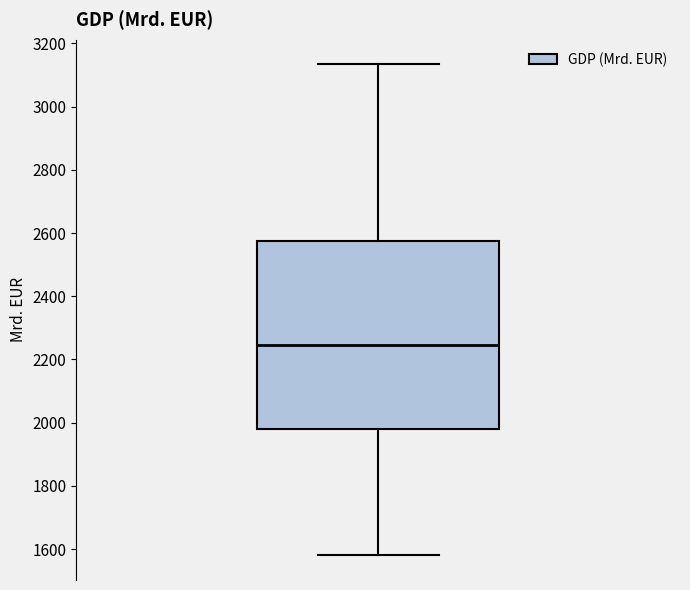

Where does the lower whisker of the box end on the y-axis? The values are not printed on the chart, so give them approximately, as read against the axis.

1580